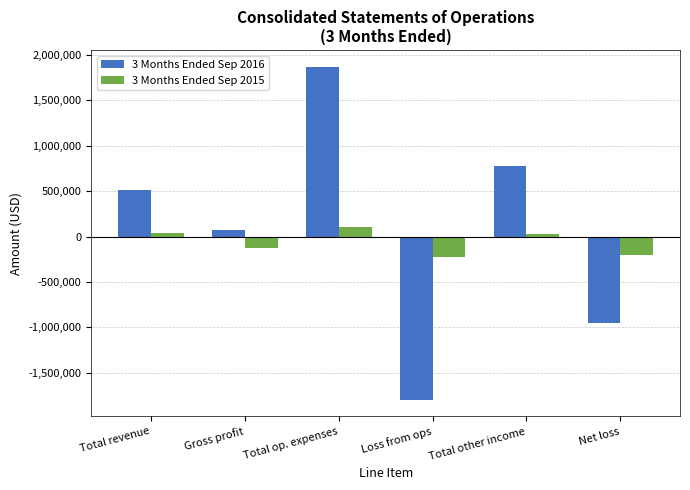

What is the label of the 1st bar from the right?

Net loss